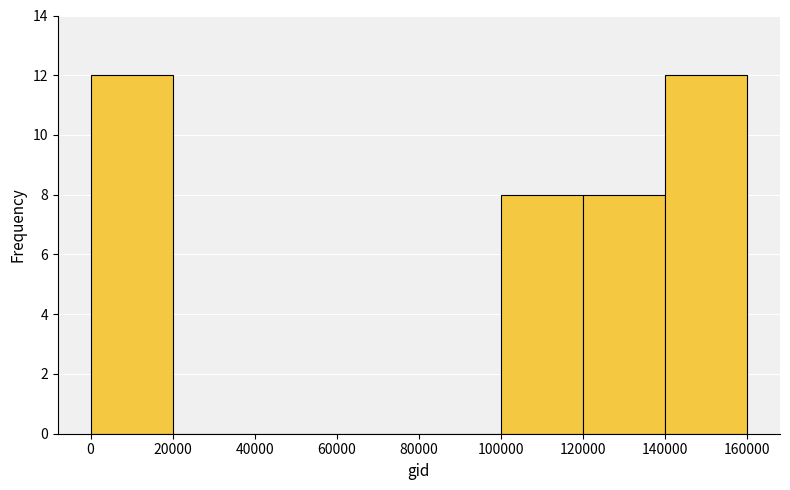

Reading left to right, transcribe this chart: for each bar, give the range it covers on the x-axis and its height. The values are not printed on the chart, so give them approximately, as read against the axis.

0 to 20000: 12
20000 to 40000: 0
40000 to 60000: 0
60000 to 80000: 0
80000 to 100000: 0
100000 to 120000: 8
120000 to 140000: 8
140000 to 160000: 12